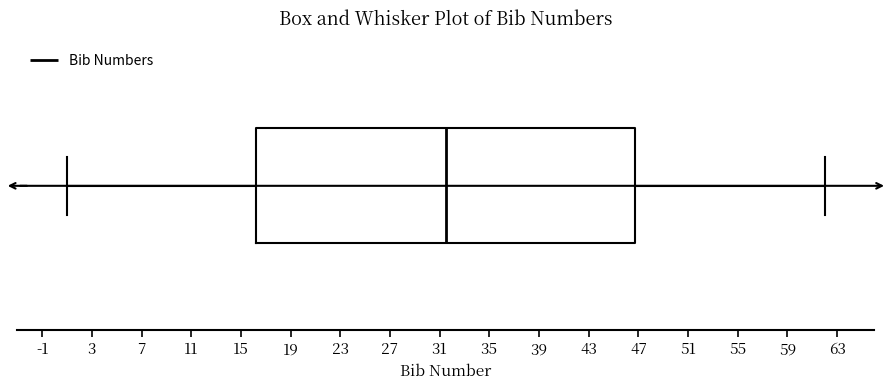

Where does the right whisker of the box end on the x-axis? The values are not printed on the chart, so give them approximately, as read against the axis.

62.0